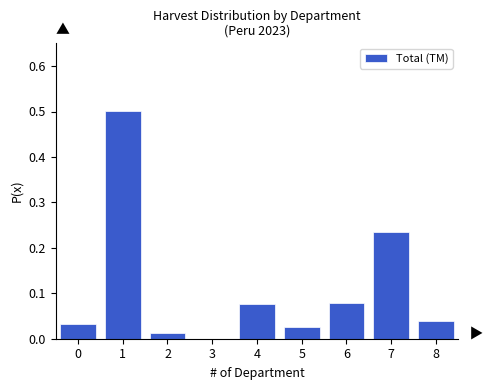

What is the change in value from 0 to 7?

+0.2